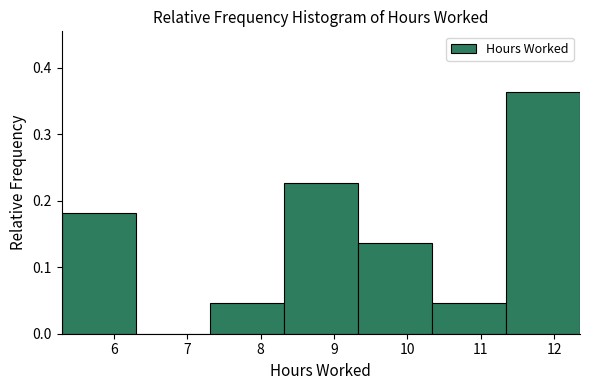

Over which range of the x-axis is the bar tallest?

11.3 to 12.4